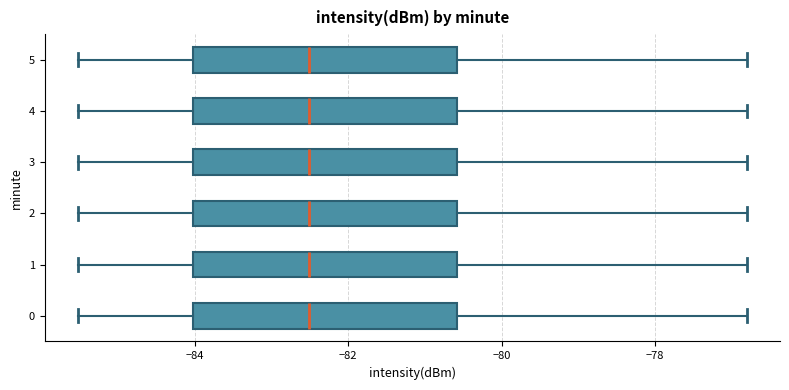

Where does the left whisker of the box at y = 3 end on the x-axis? The values are not printed on the chart, so give them approximately, as read against the axis.

-85.6